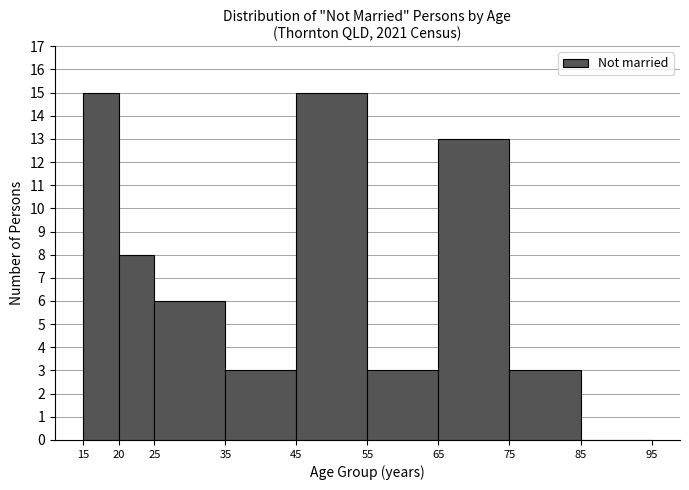

What is the height of the bar covering 75 to 85 on the x-axis? The values are not printed on the chart, so give them approximately, as read against the axis.

3